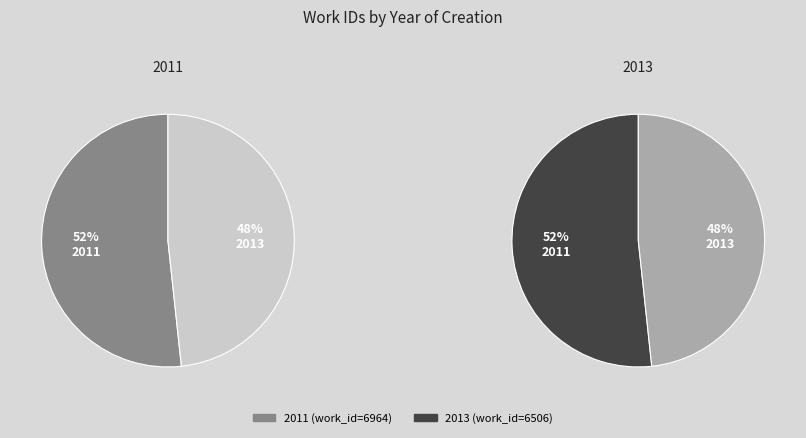

What percentage do 2013 and 2011 together represent?

100.0%